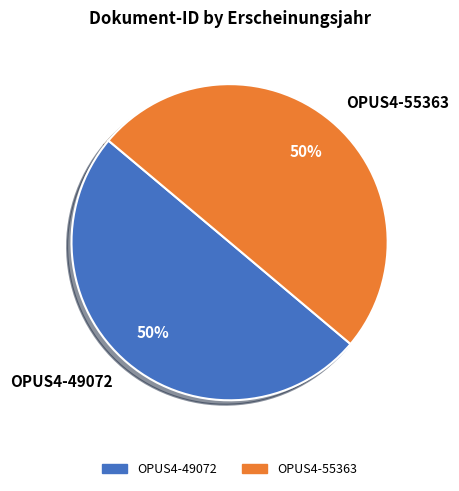

The OPUS4-55363 slice represents 39% of the pie. True or false?

False